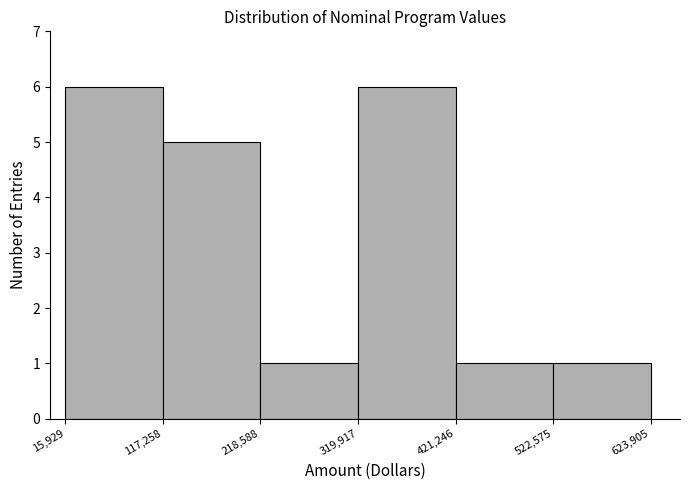

Reading left to right, list every bar in this chart as the range it spans on the x-axis followed by its height. The values are not printed on the chart, so give them approximately, as read against the axis.

15,929 to 117,258: 6
117,258 to 218,588: 5
218,588 to 319,917: 1
319,917 to 421,246: 6
421,246 to 522,575: 1
522,575 to 623,905: 1